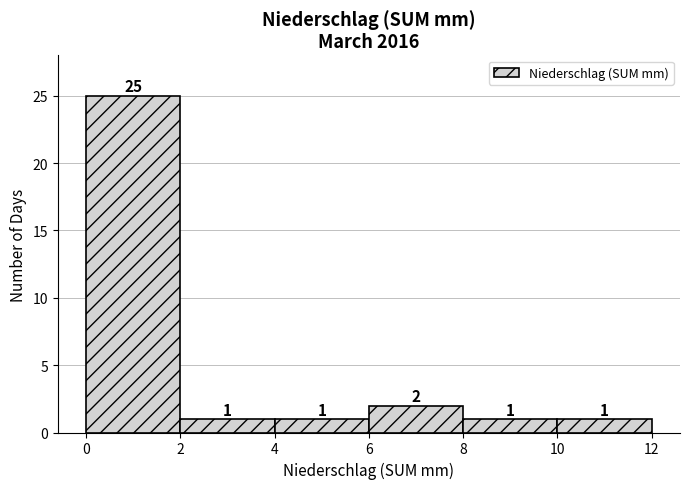

Reading left to right, transcribe this chart: for each bar, give the range it covers on the x-axis and its height.

0 to 2: 25
2 to 4: 1
4 to 6: 1
6 to 8: 2
8 to 10: 1
10 to 12: 1